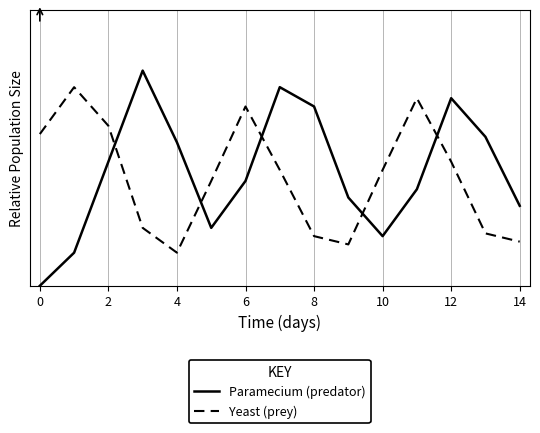

True or false: Paramecium (predator) has more than 2 interior local peaks.

True